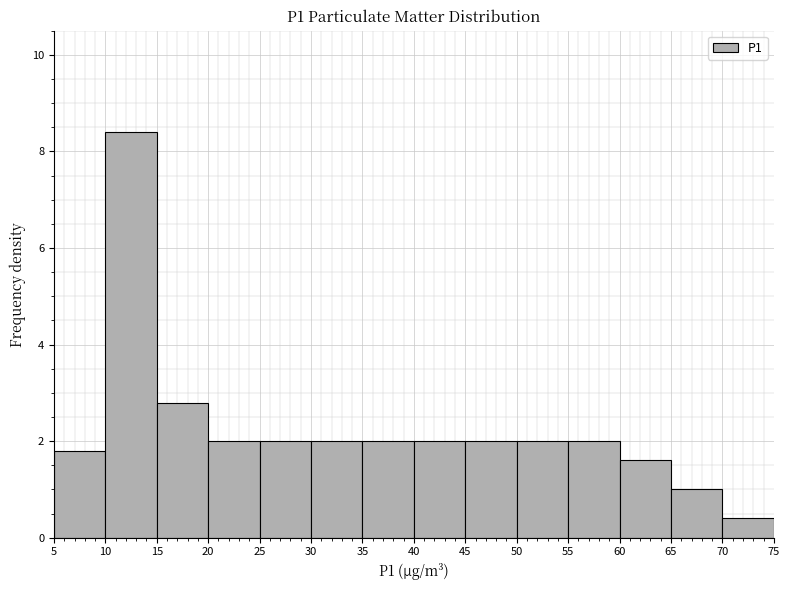

What is the height of the bar covering 55 to 60 on the x-axis? The values are not printed on the chart, so give them approximately, as read against the axis.

2.0